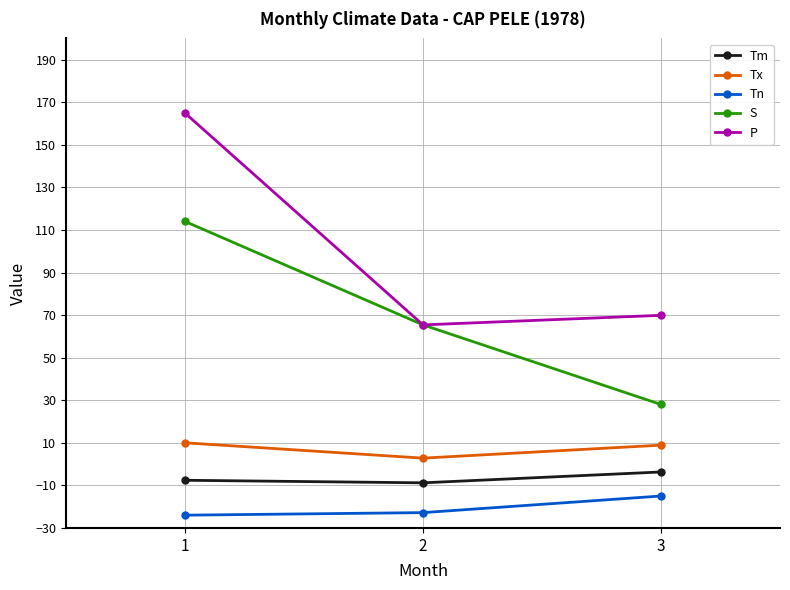

What is the maximum value for Tm?

-3.7